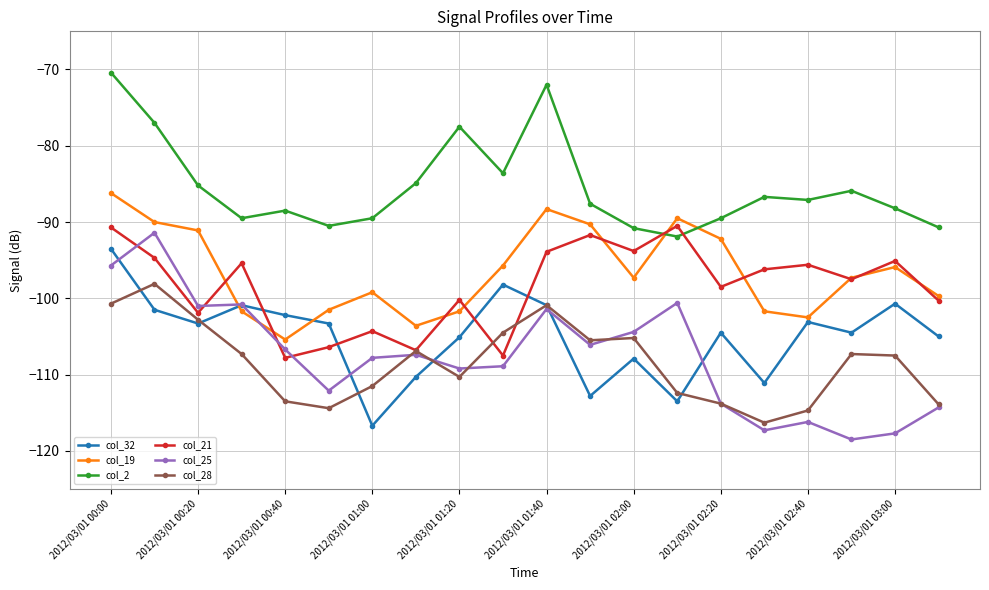

Which series has the largest total across all categories?

col_2